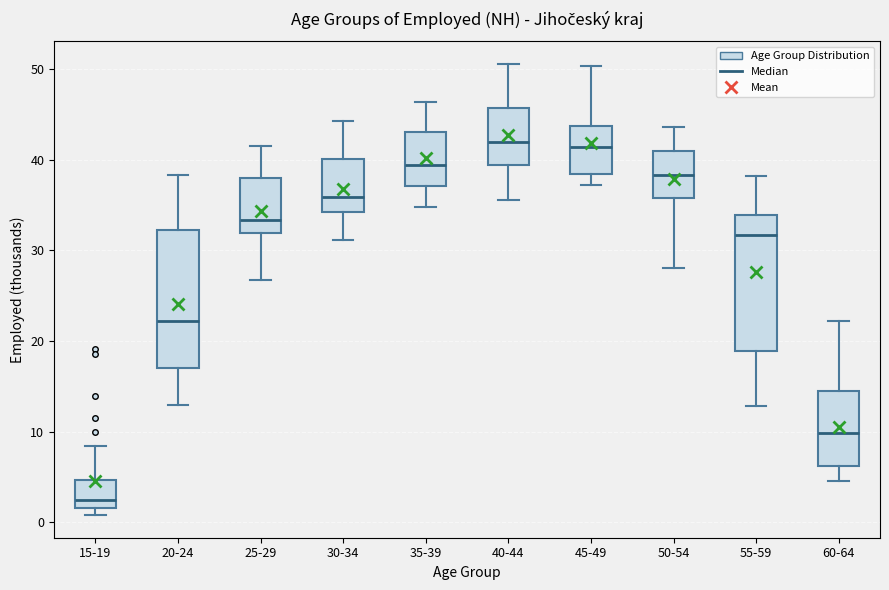

Reading left to right, read every box against the y-axis: the position of its median line, the range the box covers, and the ends of its whiskers. The values are not printed on the chart, so give them approximately, as read against the axis.

15-19: median 2 (just above the box's lower edge), box 2 to 5, whiskers 1 to 8
20-24: median 22, box 17 to 32, whiskers 13 to 38
25-29: median 33, box 32 to 38, whiskers 27 to 41
30-34: median 36, box 34 to 40, whiskers 31 to 44
35-39: median 39, box 37 to 43, whiskers 35 to 46
40-44: median 42, box 39 to 46, whiskers 36 to 51
45-49: median 41, box 38 to 44, whiskers 37 to 50
50-54: median 38, box 36 to 41, whiskers 28 to 44
55-59: median 32, box 19 to 34, whiskers 13 to 38
60-64: median 10, box 6 to 14, whiskers 5 to 22